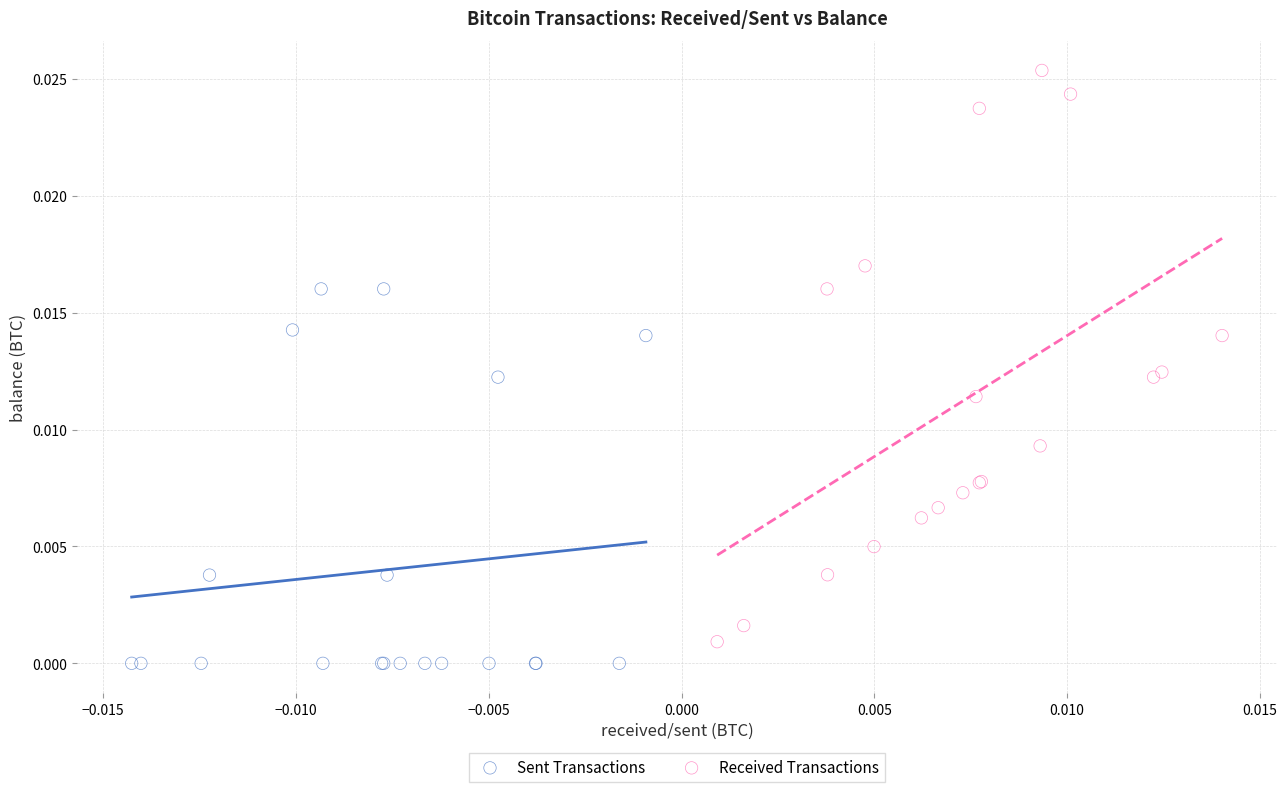

What are all the series names shown in the legend?

Sent Transactions, Received Transactions